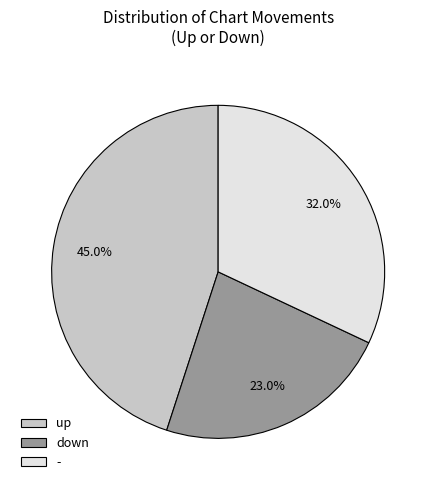

What is the largest slice in the pie chart?

up